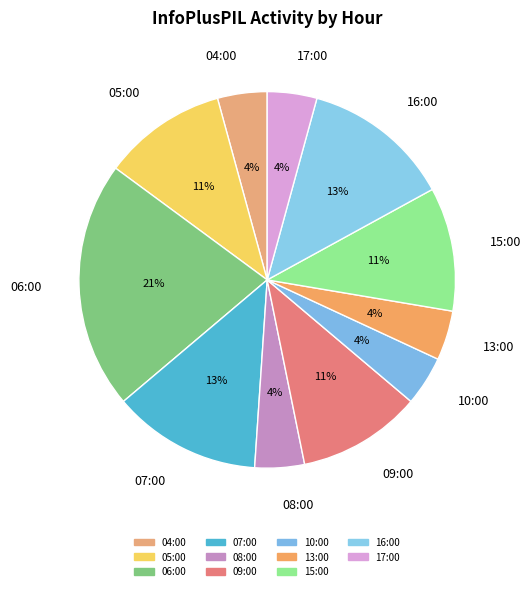

Do 13:00 and 04:00 together represent more than half of the pie?

No